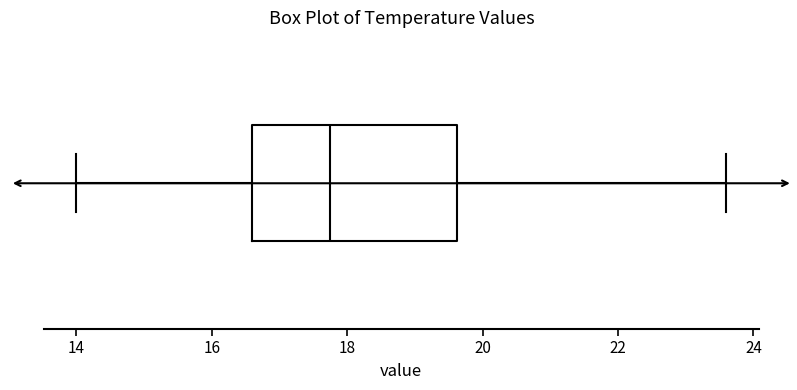

Transcribe this box plot: give where the median line is, the range the box spans, and where the two whiskers end, as read against the x-axis. The values are not printed on the chart, so give them approximately, as read against the axis.

median 17.8, box 16.6 to 19.6, whiskers 14.0 to 23.6